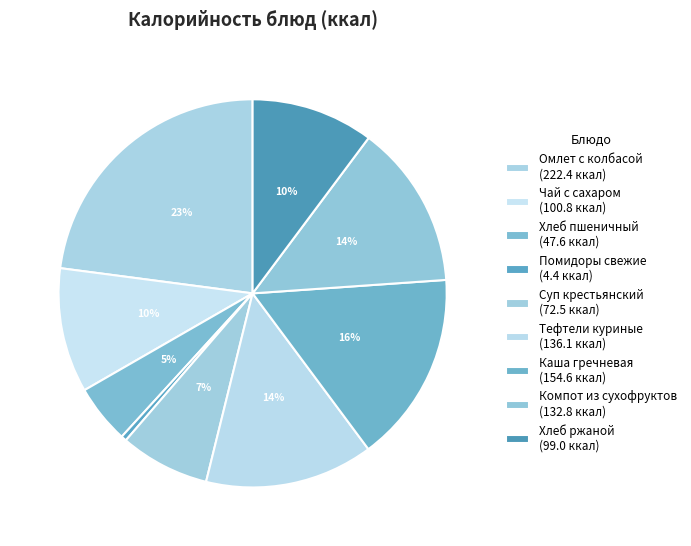

To the nearest percent, what percentage of the pie is Каша гречневая?

16%